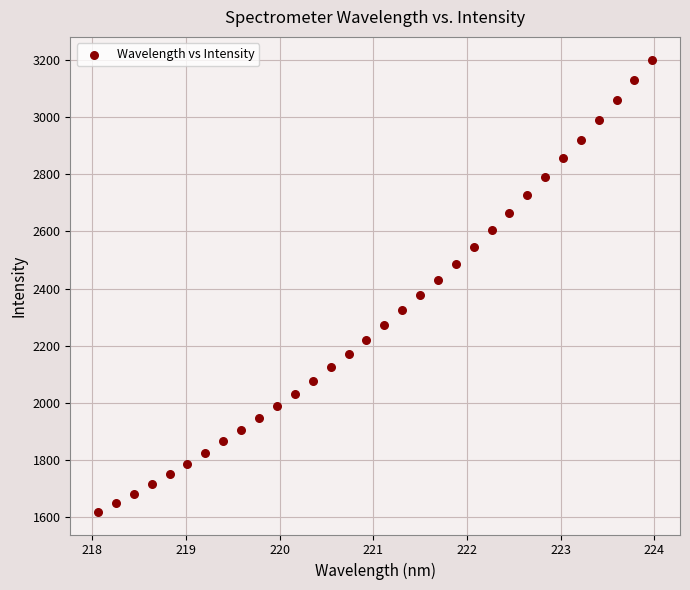

What is the range of Y values (max minus min)?

1582.2